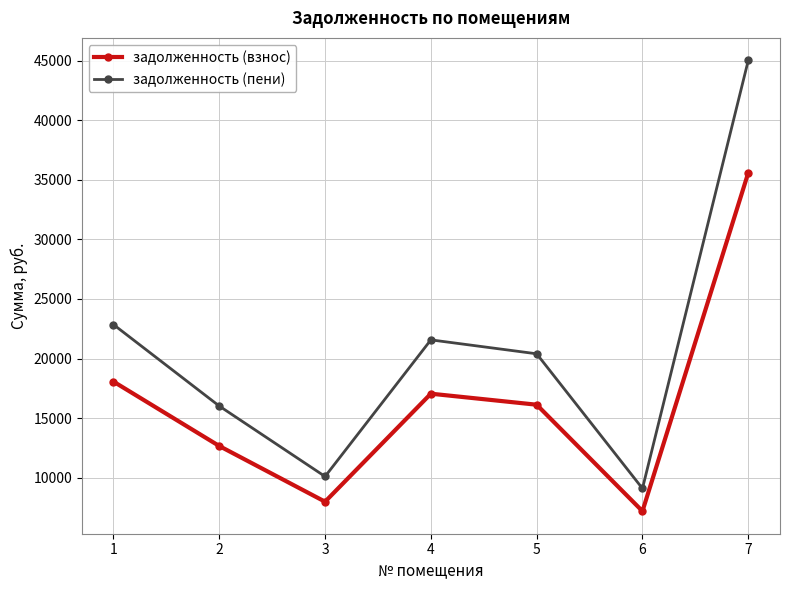

Does the chart have visible grid lines?

Yes